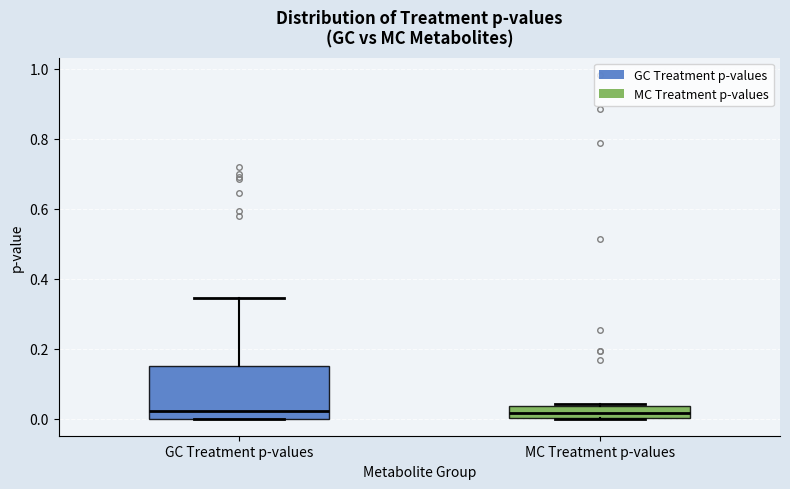

Reading left to right, transcribe this box plot: for each box, give where its median line is, the range the box spans, and where its two whiskers end, as read against the y-axis. The values are not printed on the chart, so give them approximately, as read against the axis.

GC Treatment p-values: median 0.02, box 0.00 to 0.14, whiskers 0.00 to 0.34
MC Treatment p-values: median 0.02, box 0.00 to 0.04, whiskers 0.00 to 0.04